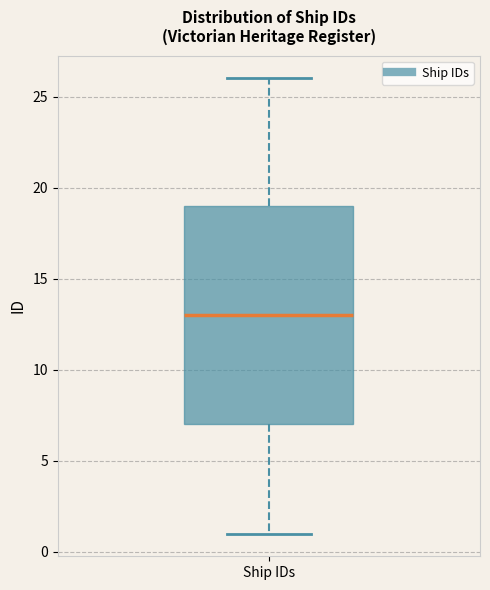

Read this box plot against the y-axis: the position of the median line, the range covered by the box, and the ends of both whiskers. The values are not printed on the chart, so give them approximately, as read against the axis.

median 13, box 7 to 19, whiskers 1 to 26